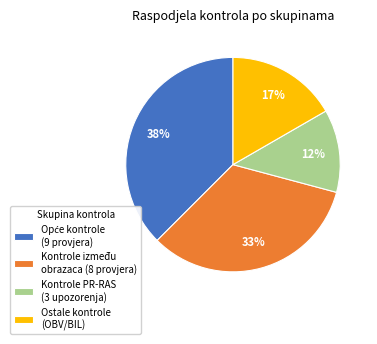

What percentage is the Ostale kontrole (OBV/BIL) slice, to the nearest percent?

17%